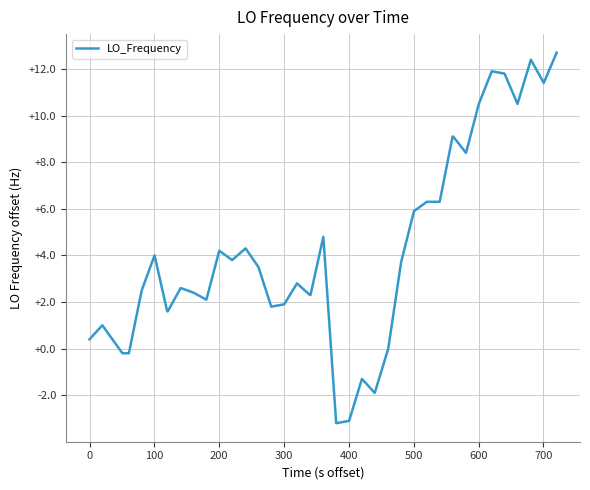

What is the smallest value displayed?

-3.2